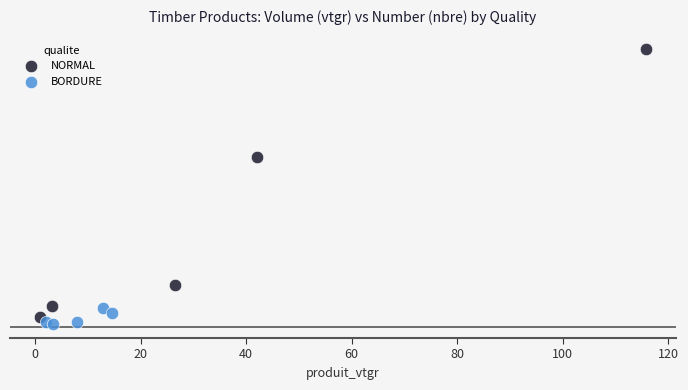

Which series reaches the maximum Y coordinate?

NORMAL